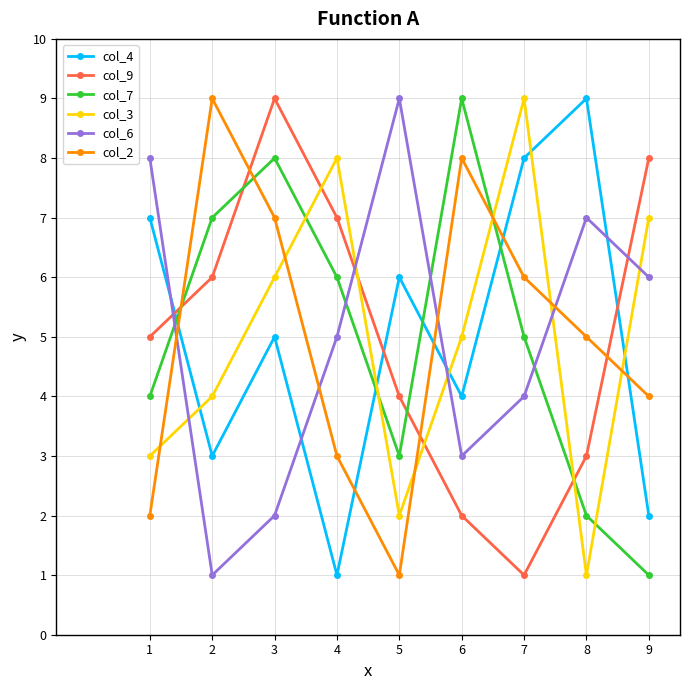

How many data points in col_2 are less than 5?

4